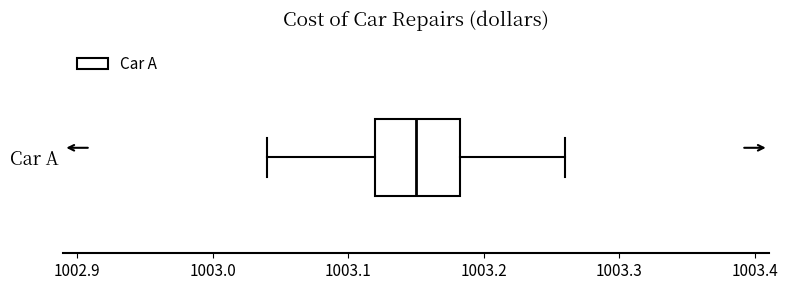

Transcribe this box plot: give where the median line is, the range the box spans, and where the two whiskers end, as read against the x-axis. The values are not printed on the chart, so give them approximately, as read against the axis.

median 1003.15, box 1003.12 to 1003.18, whiskers 1003.04 to 1003.26